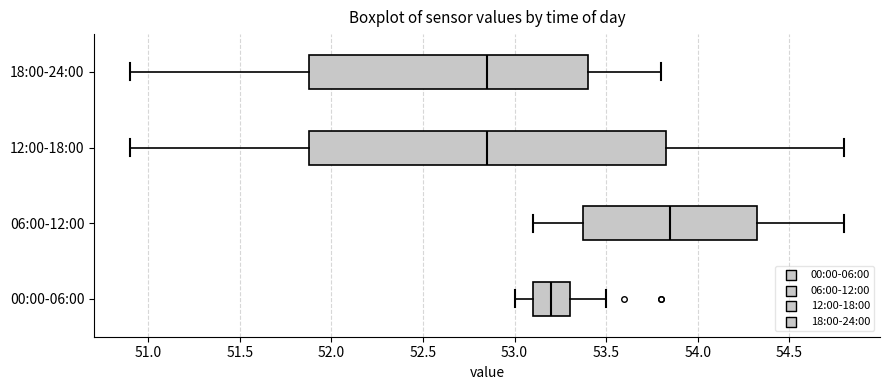

Comparing the boxes themselves (not the whiskers), which one is the widest?

12:00-18:00